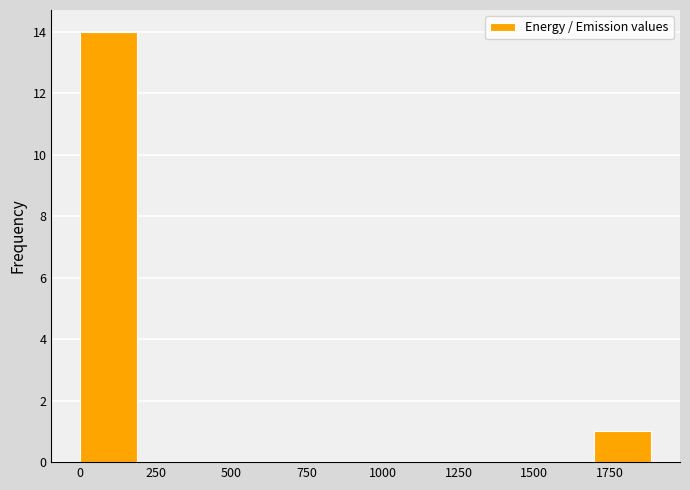

Read against the x-axis, roughly where is the centre of the tallest bar?

100